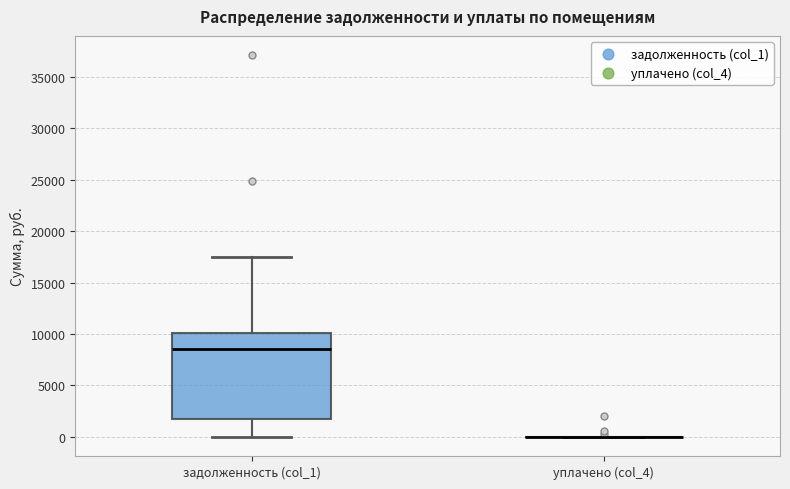

Reading left to right, transcribe this box plot: for each box, give where its median line is, the range the box spans, and where its two whiskers end, as read against the y-axis. The values are not printed on the chart, so give them approximately, as read against the axis.

задолженность (col_1): median 8500, box 2000 to 10000, whiskers 0 to 17500
уплачено (col_4): box collapsed to a line at 0, whiskers 0 to 0